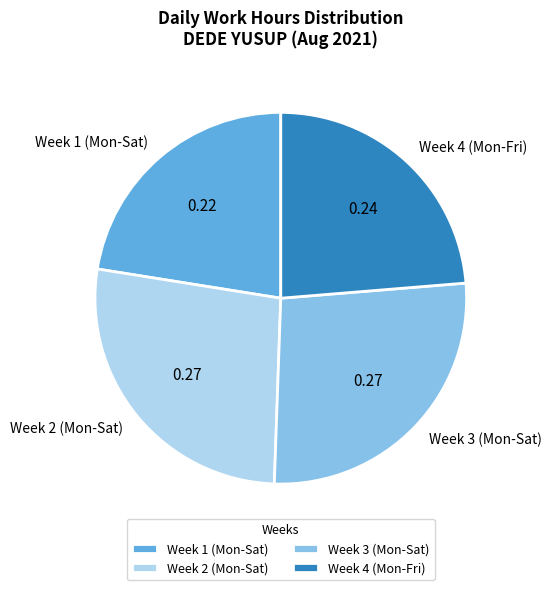

Is Week 3 (Mon-Sat) the majority of the pie?

No